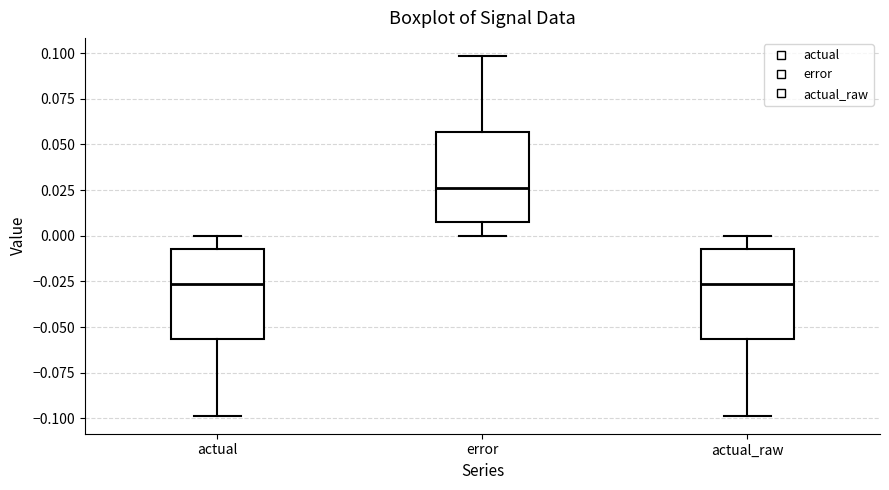

Reading left to right, read every box against the y-axis: the position of its median line, the range the box covers, and the ends of its whiskers. The values are not printed on the chart, so give them approximately, as read against the axis.

actual: median -0.025, box -0.055 to -0.005, whiskers -0.100 to 0.000
error: median 0.025, box 0.005 to 0.055, whiskers 0.000 to 0.100
actual_raw: median -0.025, box -0.055 to -0.005, whiskers -0.100 to 0.000